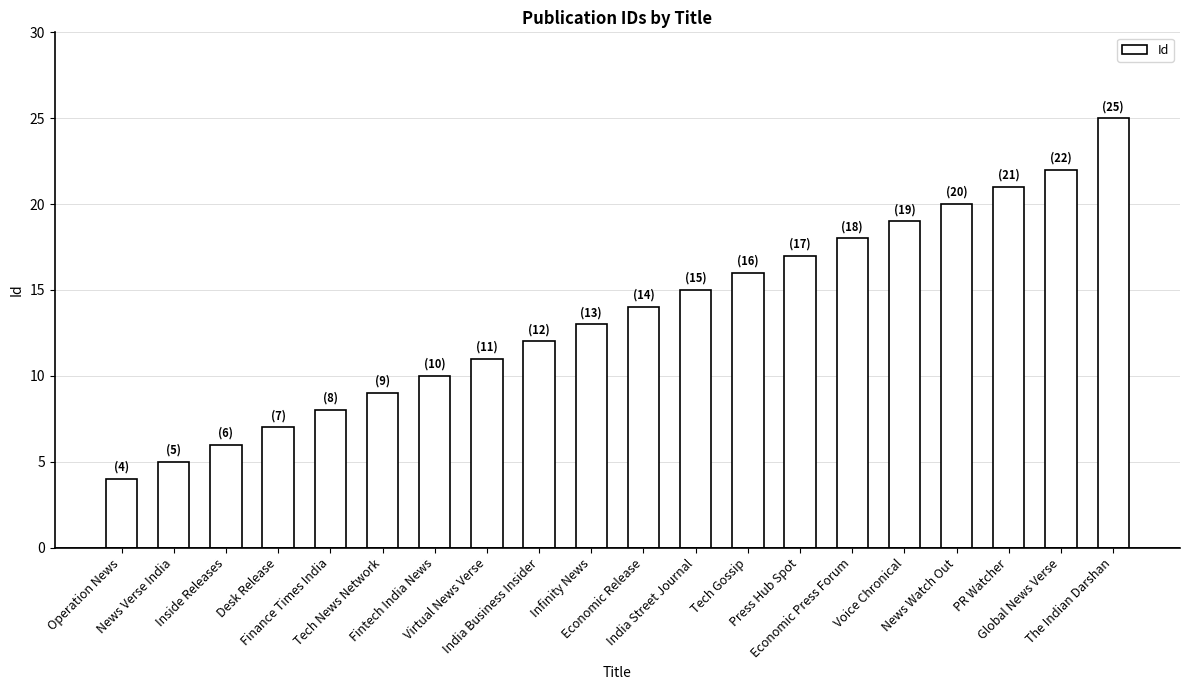

At which category does the chart reach its peak across all series?

The Indian Darshan